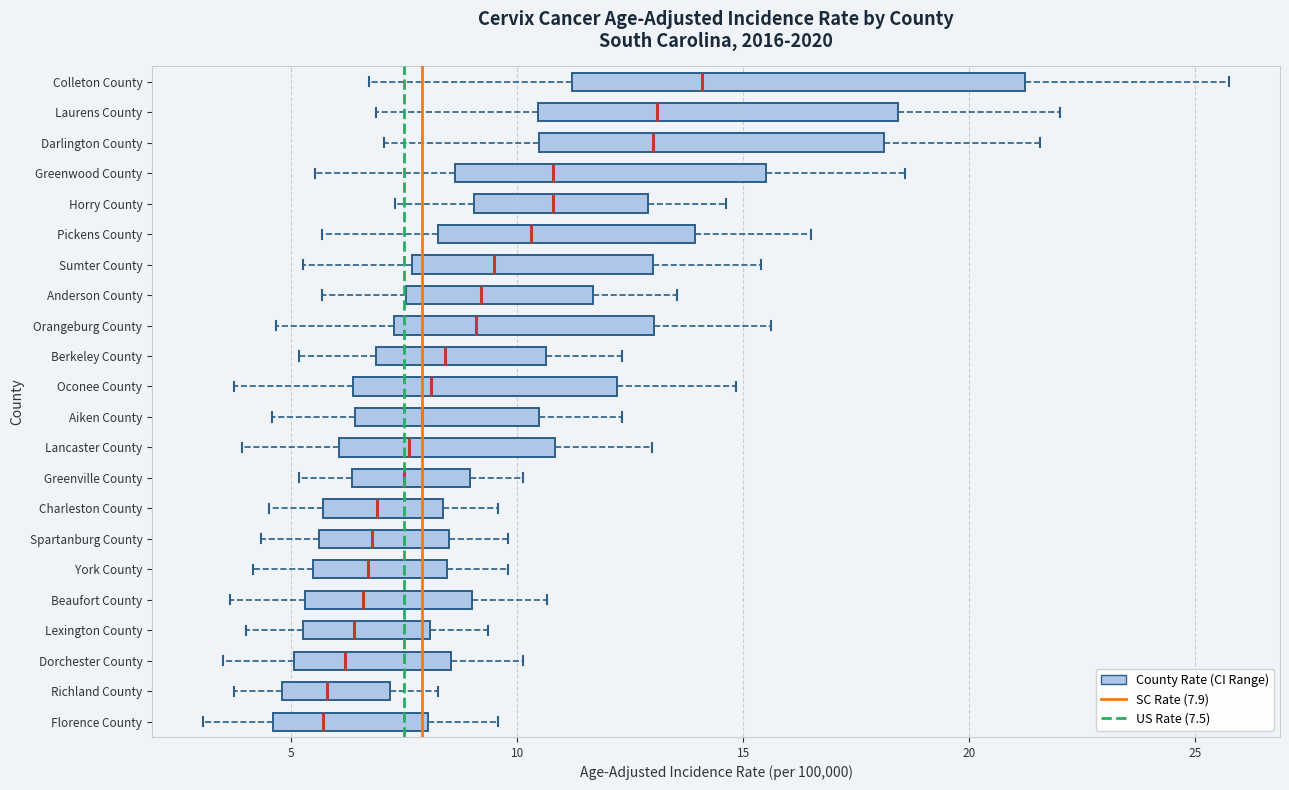

Reading bottom to top, transcribe this box plot: for each box, give where its median line is, the range the box spans, and where its two whiskers end, as read against the x-axis. The values are not printed on the chart, so give them approximately, as read against the axis.

Florence County: median 5.5, box 4.5 to 8.0, whiskers 3.0 to 9.5
Richland County: median 6.0, box 5.0 to 7.0, whiskers 3.5 to 8.5
Dorchester County: median 6.0, box 5.0 to 8.5, whiskers 3.5 to 10.0
Lexington County: median 6.5, box 5.5 to 8.0, whiskers 4.0 to 9.5
Beaufort County: median 6.5, box 5.5 to 9.0, whiskers 3.5 to 10.5
York County: median 6.5, box 5.5 to 8.5, whiskers 4.0 to 10.0
Spartanburg County: median 7.0, box 5.5 to 8.5, whiskers 4.5 to 10.0
Charleston County: median 7.0, box 5.5 to 8.5, whiskers 4.5 to 9.5
Greenville County: median 7.5, box 6.5 to 9.0, whiskers 5.0 to 10.0
Lancaster County: median 7.5, box 6.0 to 11.0, whiskers 4.0 to 13.0
Aiken County: median 8.0, box 6.5 to 10.5, whiskers 4.5 to 12.5
Oconee County: median 8.0, box 6.5 to 12.0, whiskers 3.5 to 15.0
Berkeley County: median 8.5, box 7.0 to 10.5, whiskers 5.0 to 12.5
Orangeburg County: median 9.0, box 7.5 to 13.0, whiskers 4.5 to 15.5
Anderson County: median 9.0, box 7.5 to 11.5, whiskers 5.5 to 13.5
Sumter County: median 9.5, box 7.5 to 13.0, whiskers 5.5 to 15.5
Pickens County: median 10.5, box 8.5 to 14.0, whiskers 5.5 to 16.5
Horry County: median 11.0, box 9.0 to 13.0, whiskers 7.5 to 14.5
Greenwood County: median 11.0, box 8.5 to 15.5, whiskers 5.5 to 18.5
Darlington County: median 13.0, box 10.5 to 18.0, whiskers 7.0 to 21.5
Laurens County: median 13.0, box 10.5 to 18.5, whiskers 7.0 to 22.0
Colleton County: median 14.0, box 11.0 to 21.0, whiskers 6.5 to 25.5